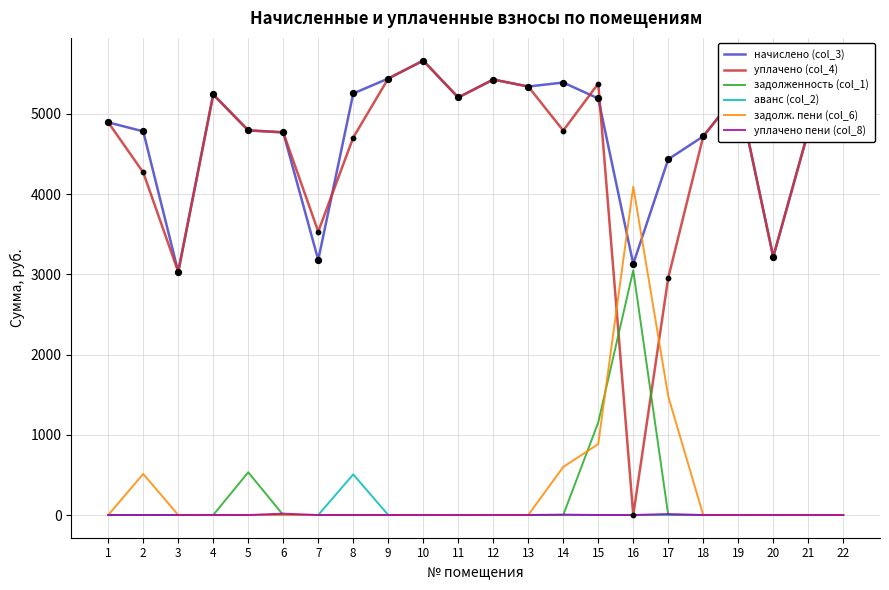

Which series has the widest spread of values?

уплачено (col_4)